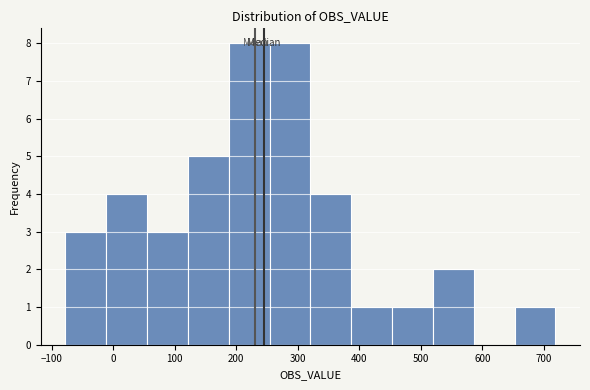

Reading left to right, list every bar in this chart as the range it spans on the x-axis followed by its height. Neither the bar edges nor the heights are printed on the chart, so give them approximately, as read against the axes.

-80 to -10: 3
-10 to 50: 4
50 to 120: 3
120 to 190: 5
190 to 250: 8
250 to 320: 8
320 to 390: 4
390 to 450: 1
450 to 520: 1
520 to 590: 2
590 to 650: 0
650 to 720: 1